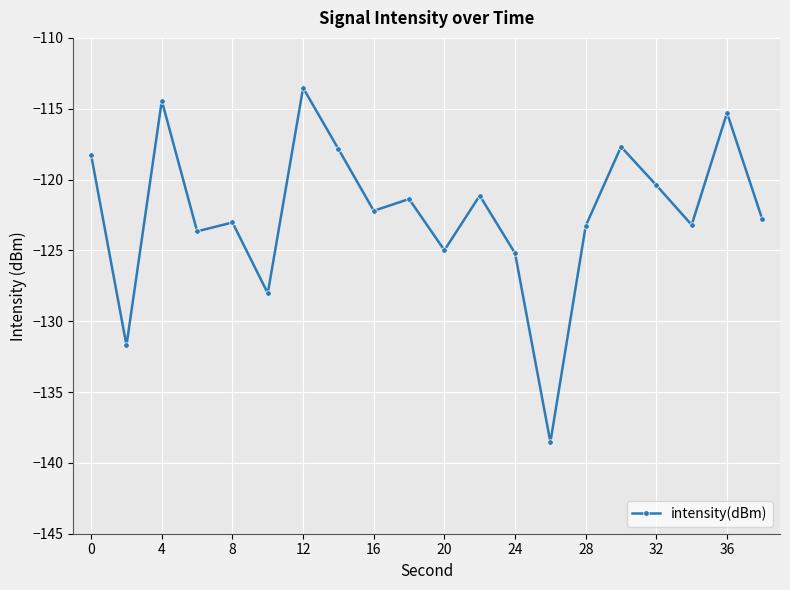

How many interior local valleys (lower than both neighbors) does the data have?

7